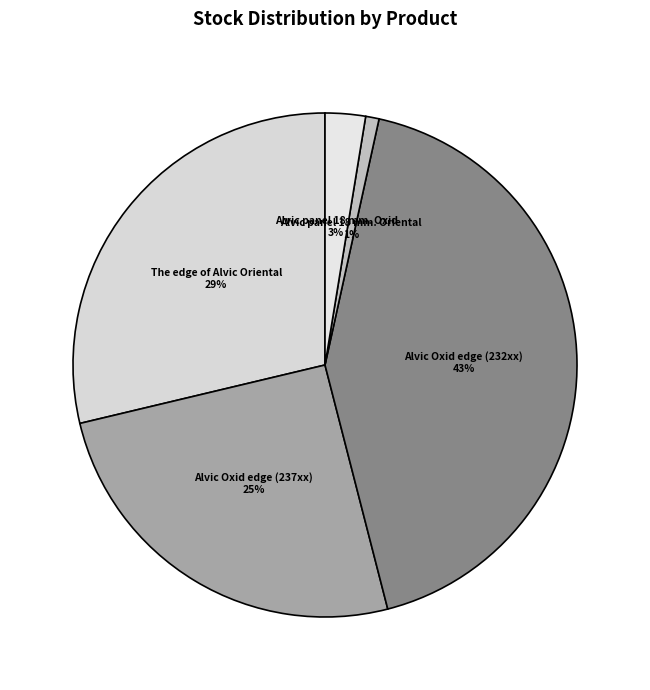

Does any single category account for the majority?

No